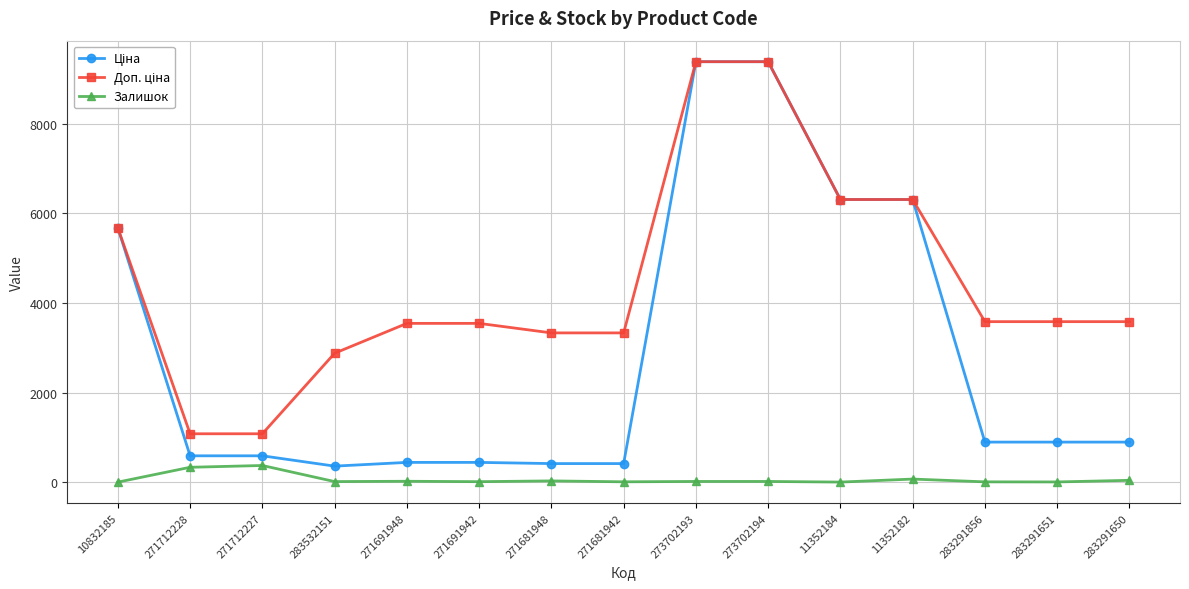

What is the spread (max minus min) of values at 271712228?

747.7